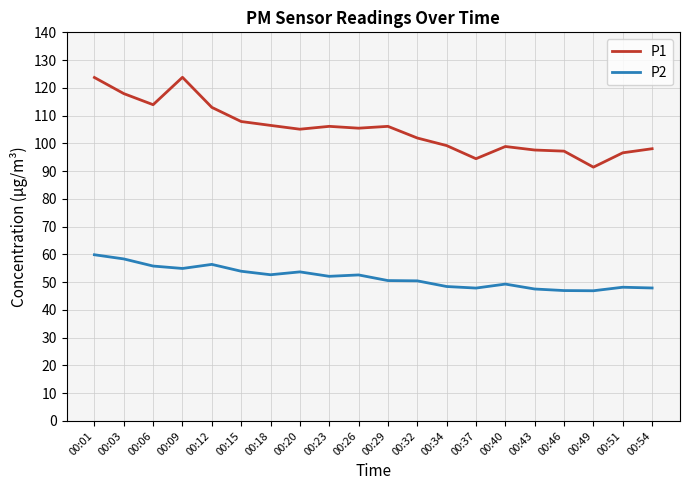

What is the minimum value shown in the chart?

46.9